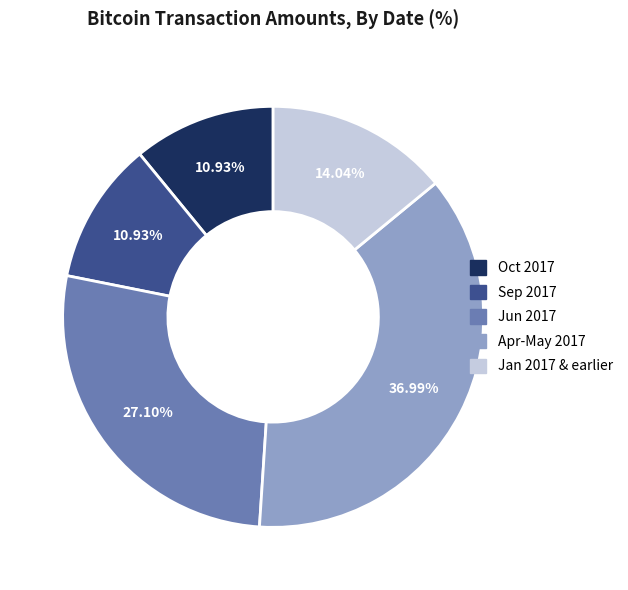

Is the sum of Oct 2017 and Apr-May 2017 greater than half?

No